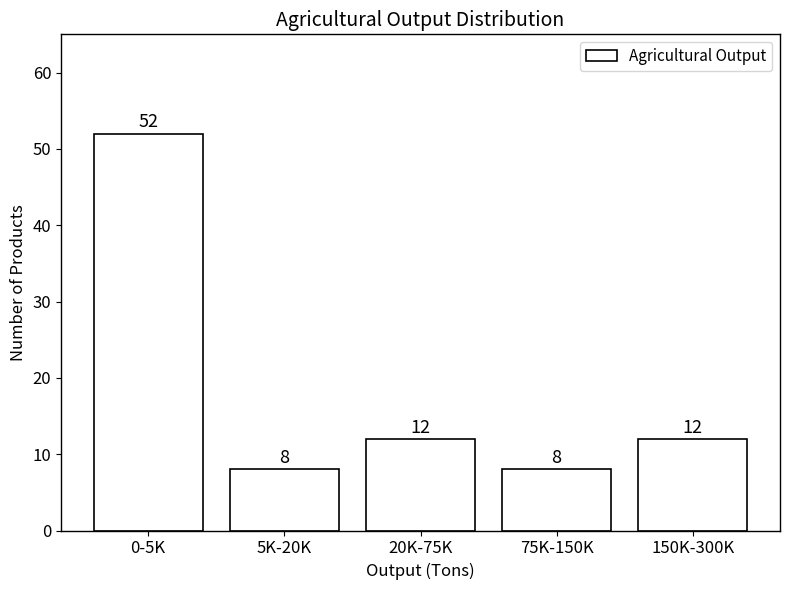

Reading left to right, list all the values displayed in this chart.

0-5K=52	5K-20K=8	20K-75K=12	75K-150K=8	150K-300K=12